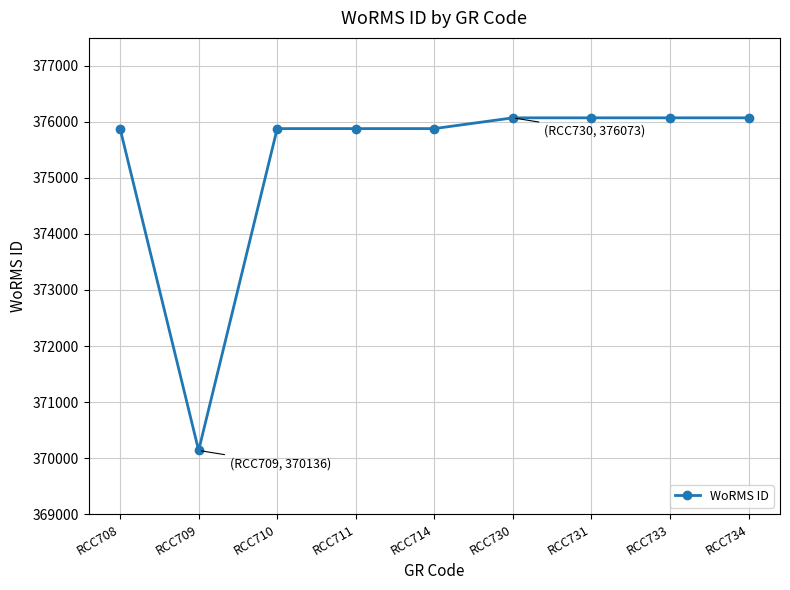

The value at RCC730 is 376073. True or false?

True